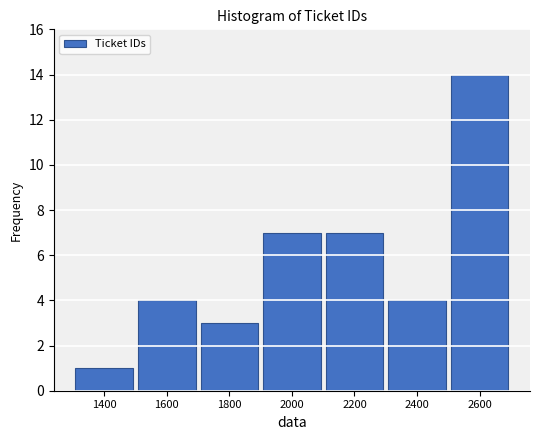

Reading right to left, what are all the values shown in this chart?

14	4	7	7	3	4	1